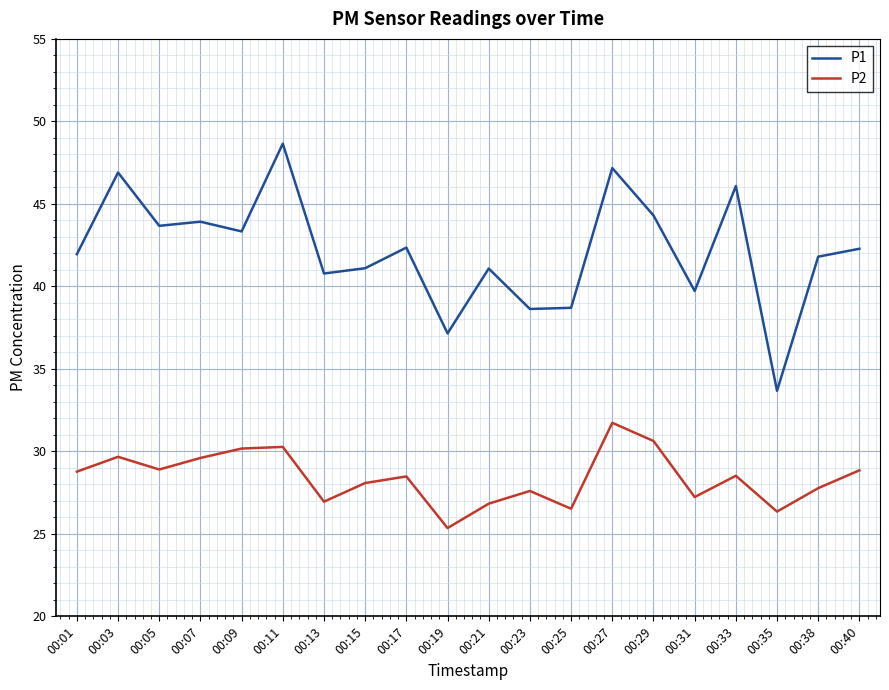

Which series changed the most between 00:11 and 00:31?

P1